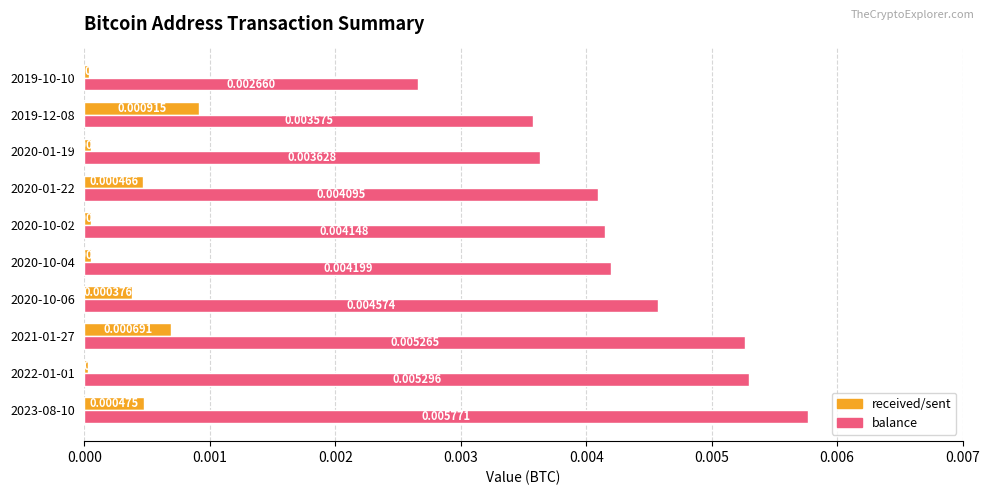

Rank the series by their maximum value, from lowest to highest.

received/sent, balance